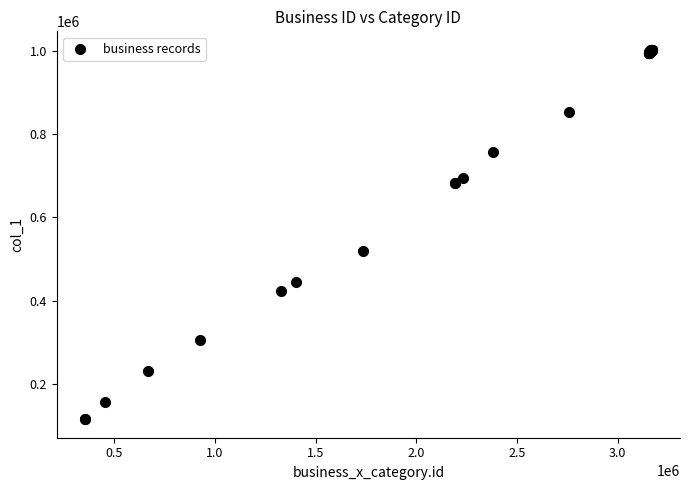

What Y value in the scatter plot is closest to 559180?

520632